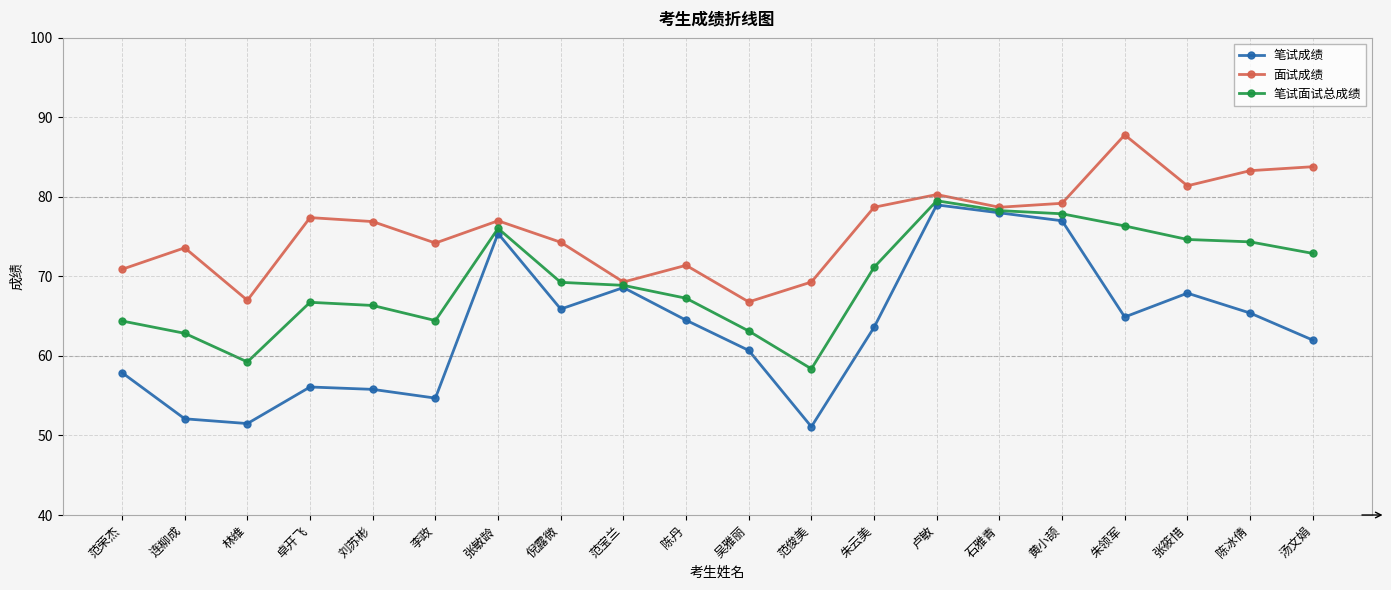

List the series in order of their overall mean, lowest first.

笔试成绩, 笔试面试总成绩, 面试成绩